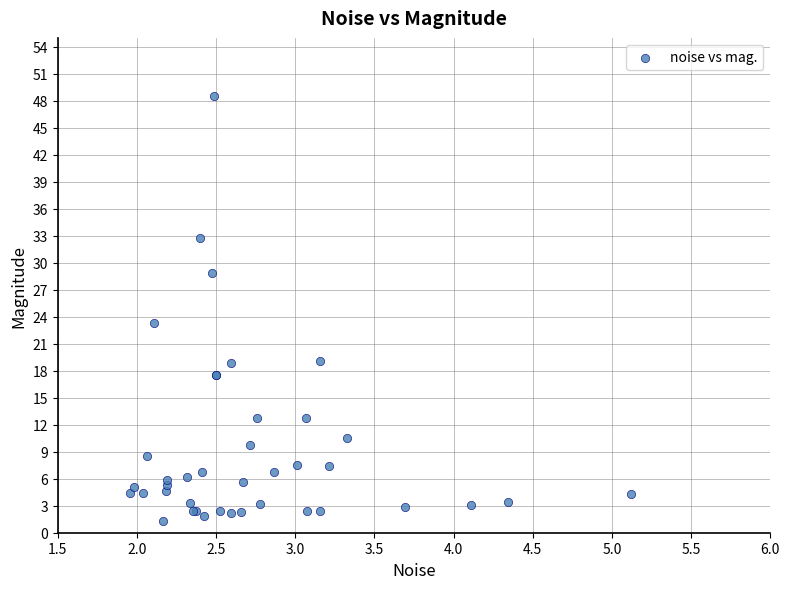

What Y value in the scatter plot is closest to 24?

23.4